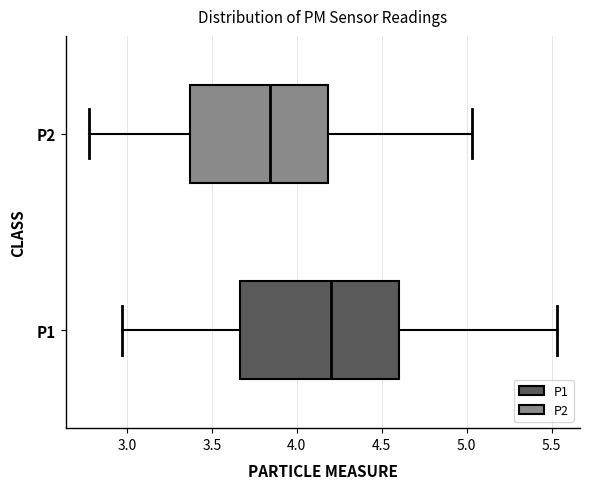

Where is the left edge of the box for P1 on the x-axis? The values are not printed on the chart, so give them approximately, as read against the axis.

3.65